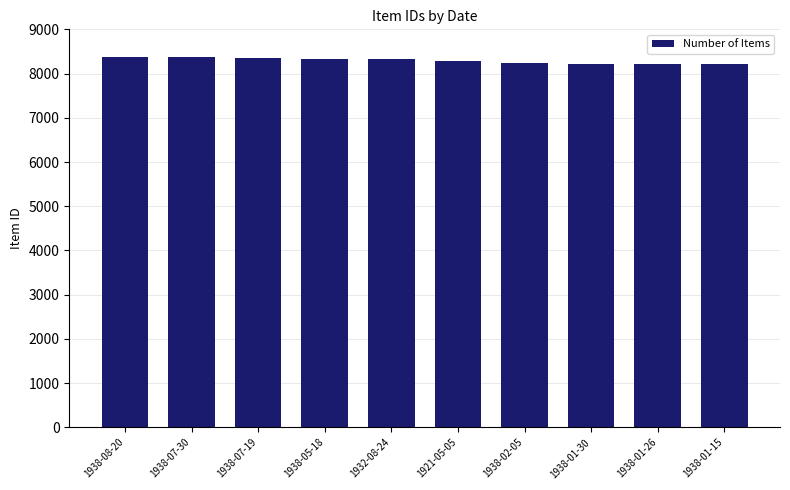

Is it true that the value at 1938-05-18 is 12645?

False